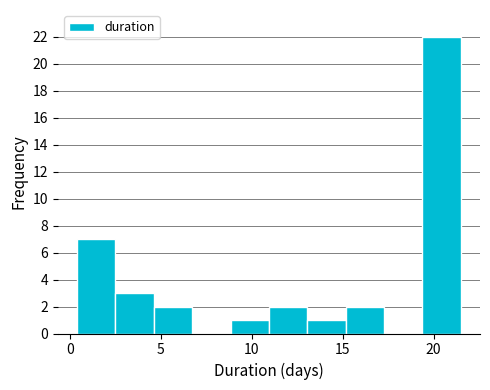

Over which range of the x-axis is the bar tallest?

19.5 to 21.5